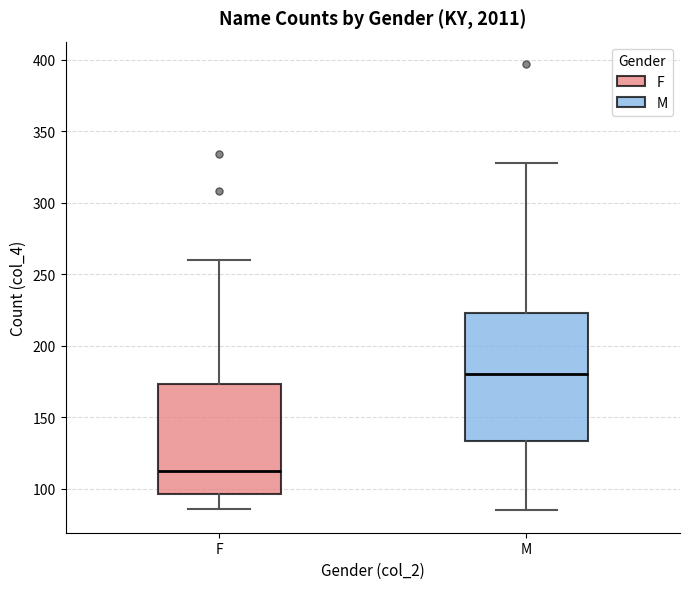

Where does the lower whisker of the box for F end on the y-axis? The values are not printed on the chart, so give them approximately, as read against the axis.

85